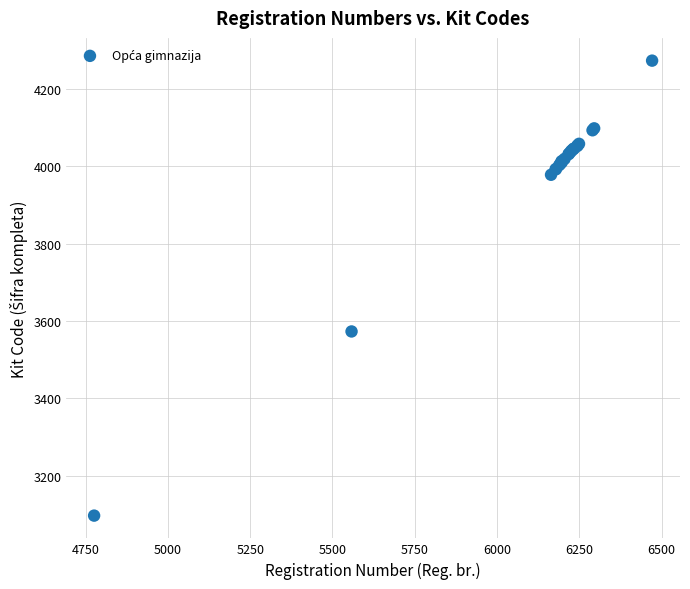

What Y value in the scatter plot is closest to 3685?

3573